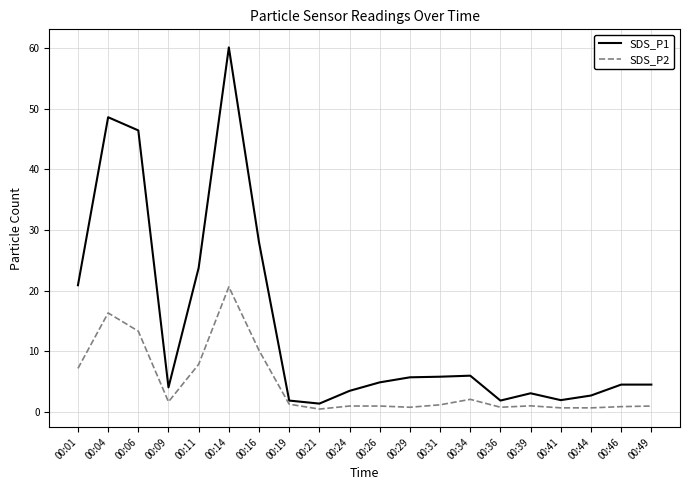

True or false: SDS_P1 and SDS_P2 cross at least once.

False